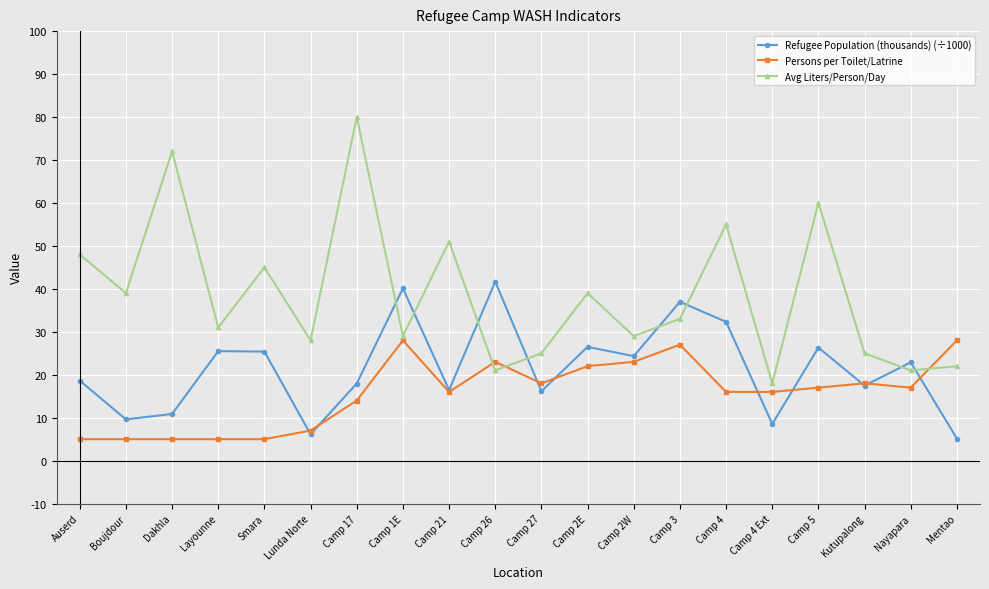

How many interior local valleys does the Refugee Population (thousands) (÷1000) series have?

7